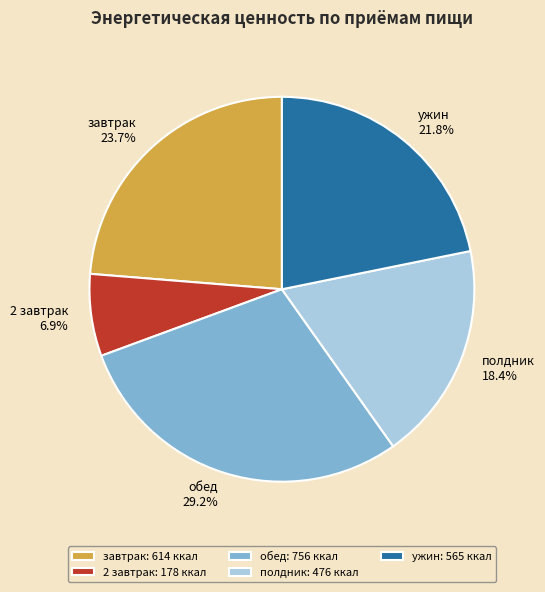

How many segments does this pie chart have?

5